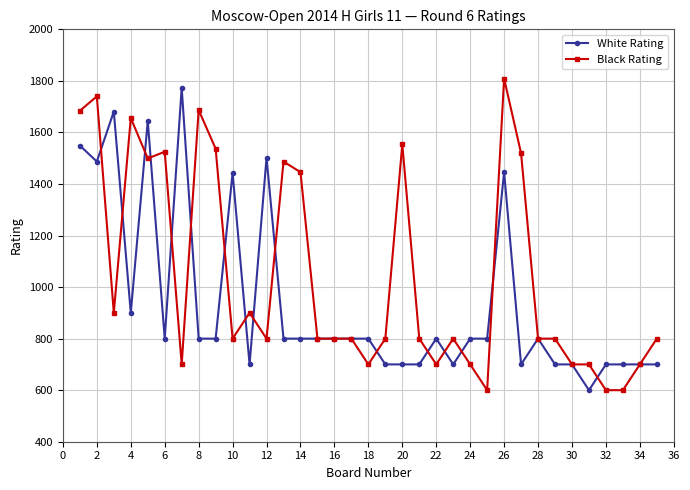

Rank the series by their average value, from highest to lowest.

Black Rating, White Rating